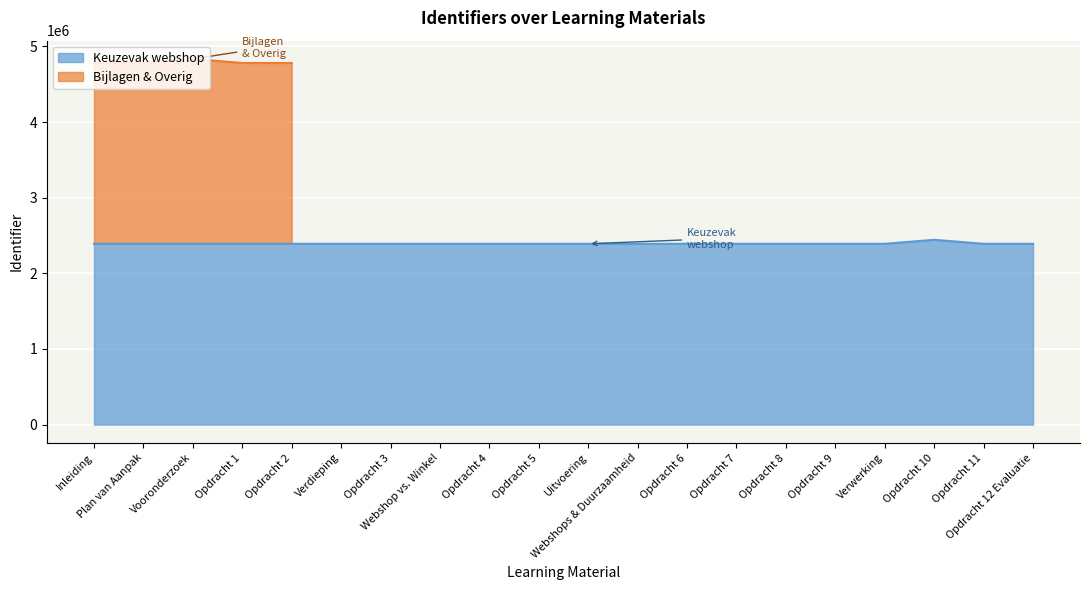

Is it true that the value at Plan van Aanpak is 791828?

False